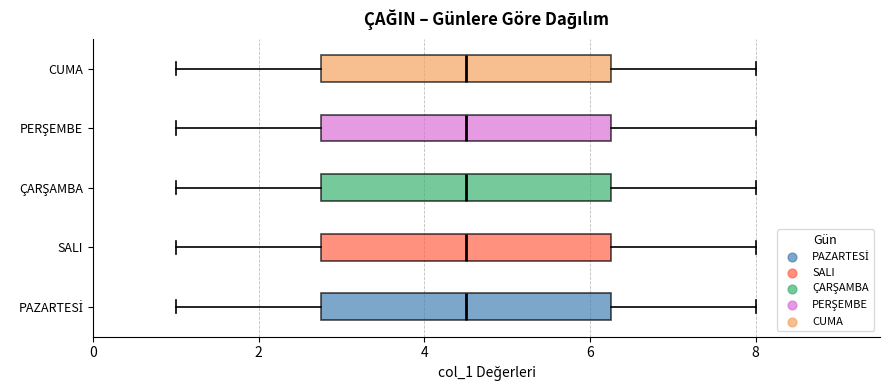

Reading bottom to top, transcribe this box plot: for each box, give where its median line is, the range the box spans, and where its two whiskers end, as read against the x-axis. The values are not printed on the chart, so give them approximately, as read against the axis.

PAZARTESİ: median 4.6, box 2.8 to 6.2, whiskers 1.0 to 8.0
SALI: median 4.6, box 2.8 to 6.2, whiskers 1.0 to 8.0
ÇARŞAMBA: median 4.6, box 2.8 to 6.2, whiskers 1.0 to 8.0
PERŞEMBE: median 4.6, box 2.8 to 6.2, whiskers 1.0 to 8.0
CUMA: median 4.6, box 2.8 to 6.2, whiskers 1.0 to 8.0